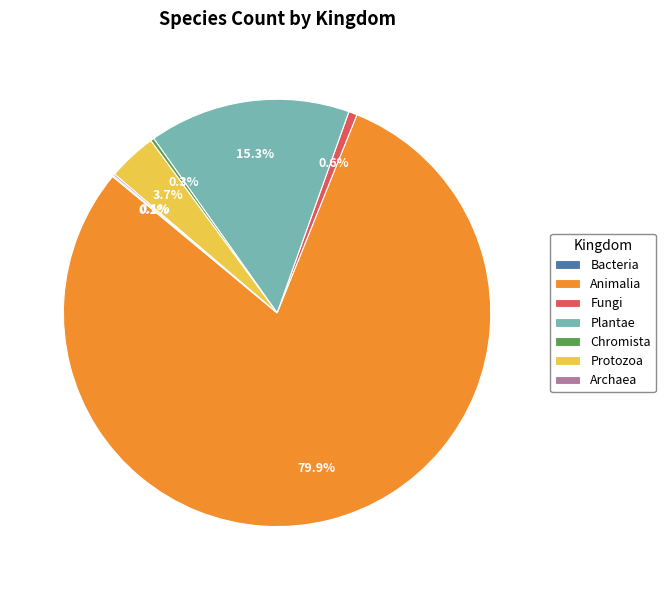

Which slice represents more than half of the pie?

Animalia